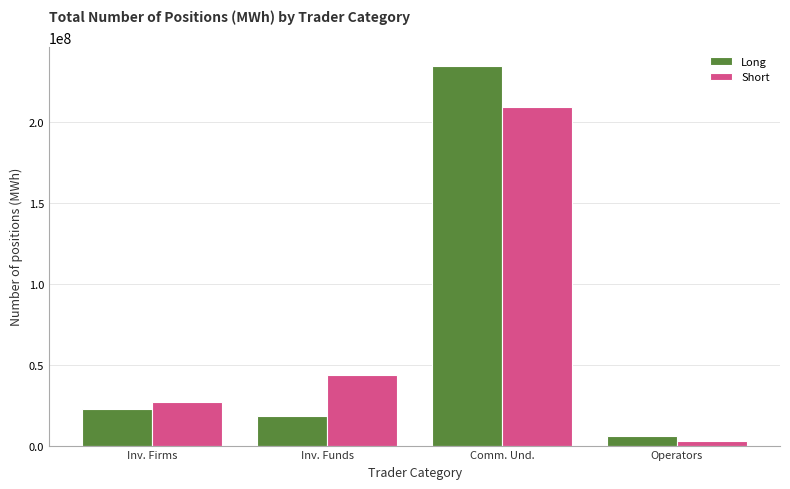

Reading left to right, transcribe all the data shown in this chart.

Long: Inv. Firms=22386515.6	Inv. Funds=18386461.0	Comm. Und.=234353797.0	Operators=6125385.0
Short: Inv. Firms=26662667.0	Inv. Funds=43277928.0	Comm. Und.=209117250.6	Operators=2839149.0